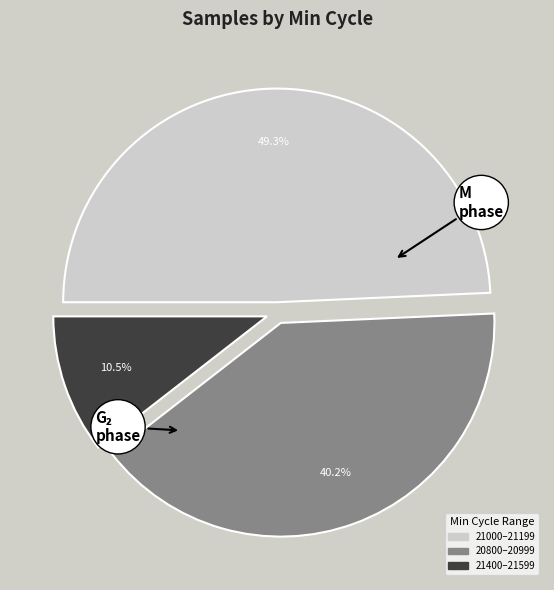

Between 20800–20999 and 21400–21599, which is larger?

20800–20999